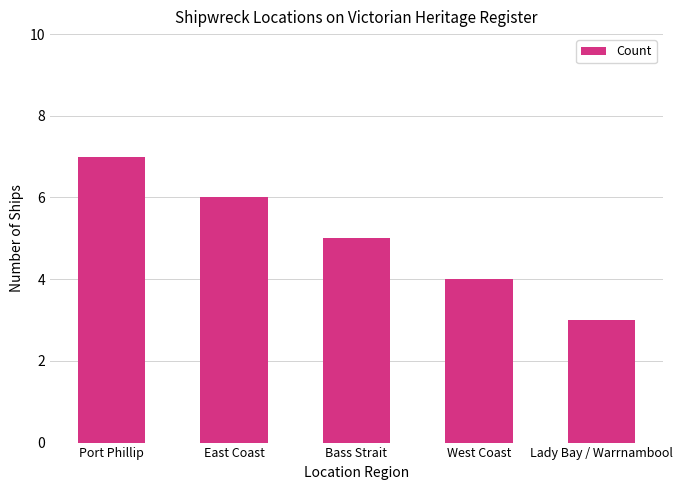

What is the sum of all values?

25